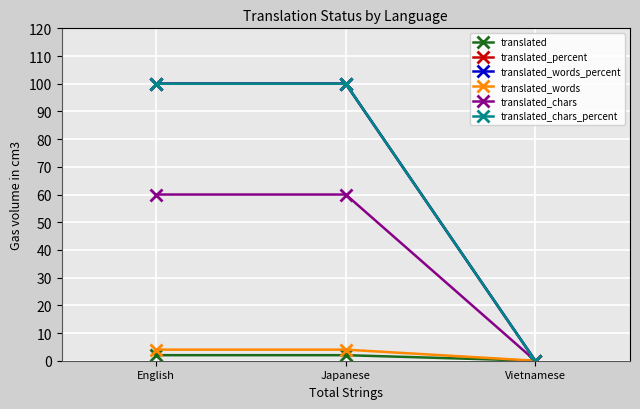

At how many categories does at least one series exceed 14?

2